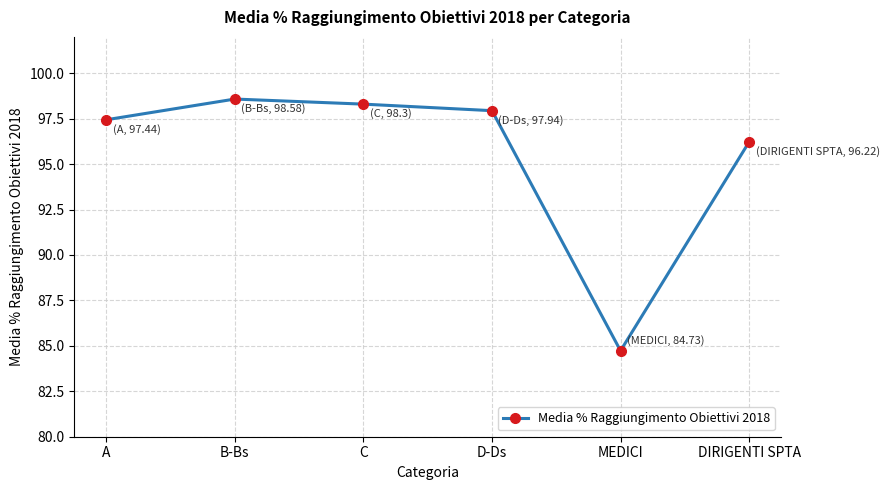

Reading left to right, transcribe all the data shown in this chart.

A=97.4	B-Bs=98.6	C=98.3	D-Ds=97.9	MEDICI=84.7	DIRIGENTI SPTA=96.2